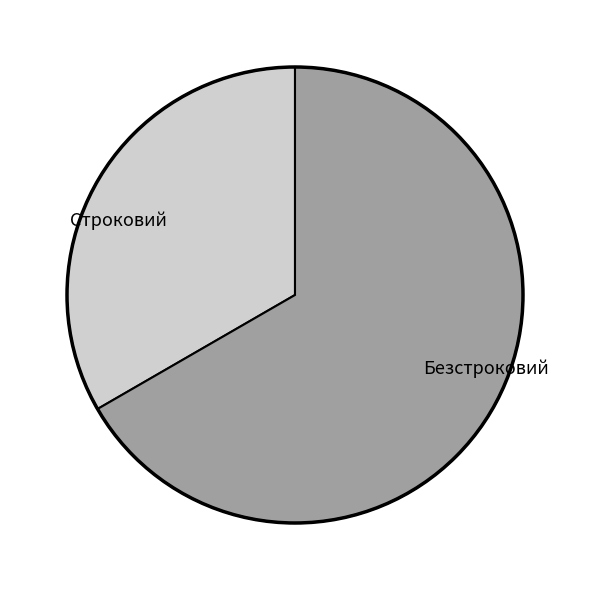

Is it true that Строковий is 33% of the pie?

True